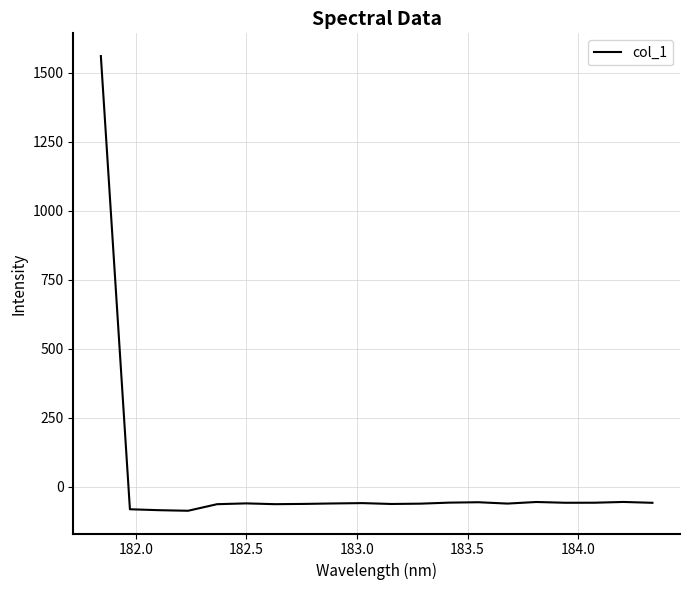

What is the maximum value shown in the chart?

1560.4